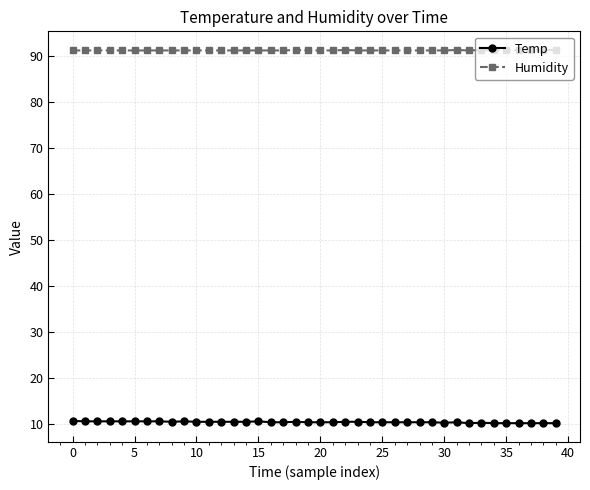

At how many categories does at least one series exceed 41?

40